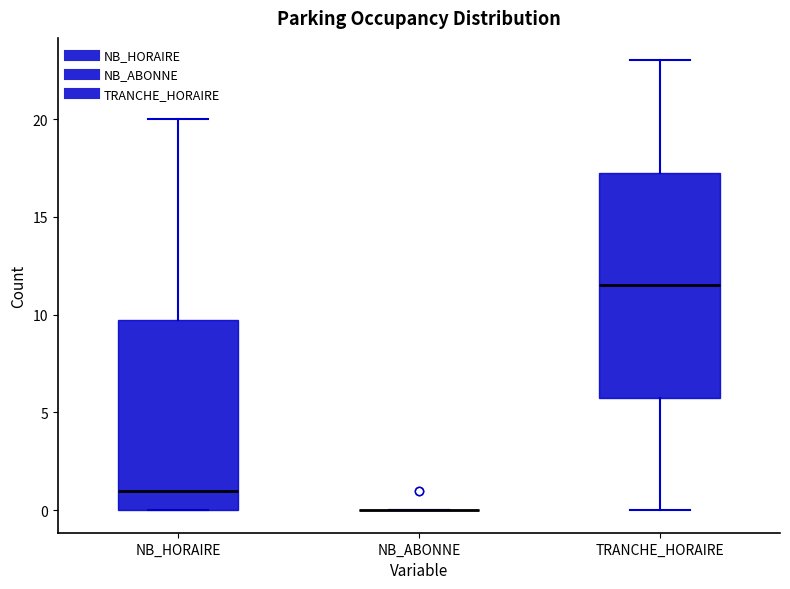

Where does the lower whisker of the box for TRANCHE_HORAIRE end on the y-axis? The values are not printed on the chart, so give them approximately, as read against the axis.

0.0